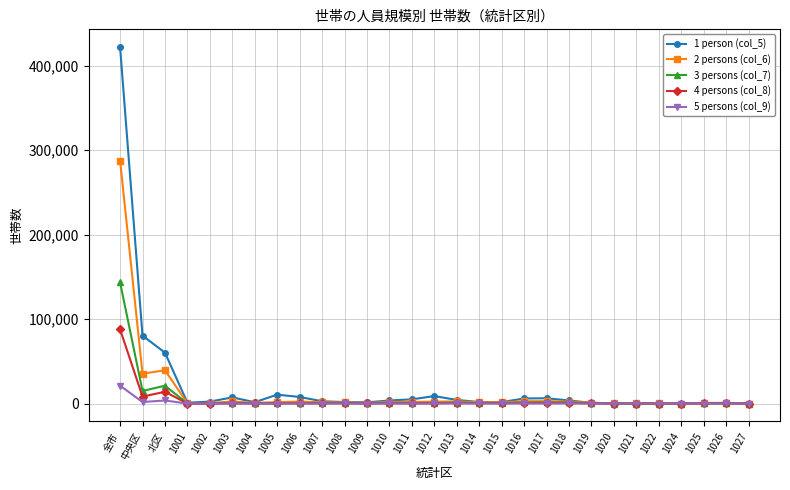

Which series has the largest total across all categories?

1 person (col_5)